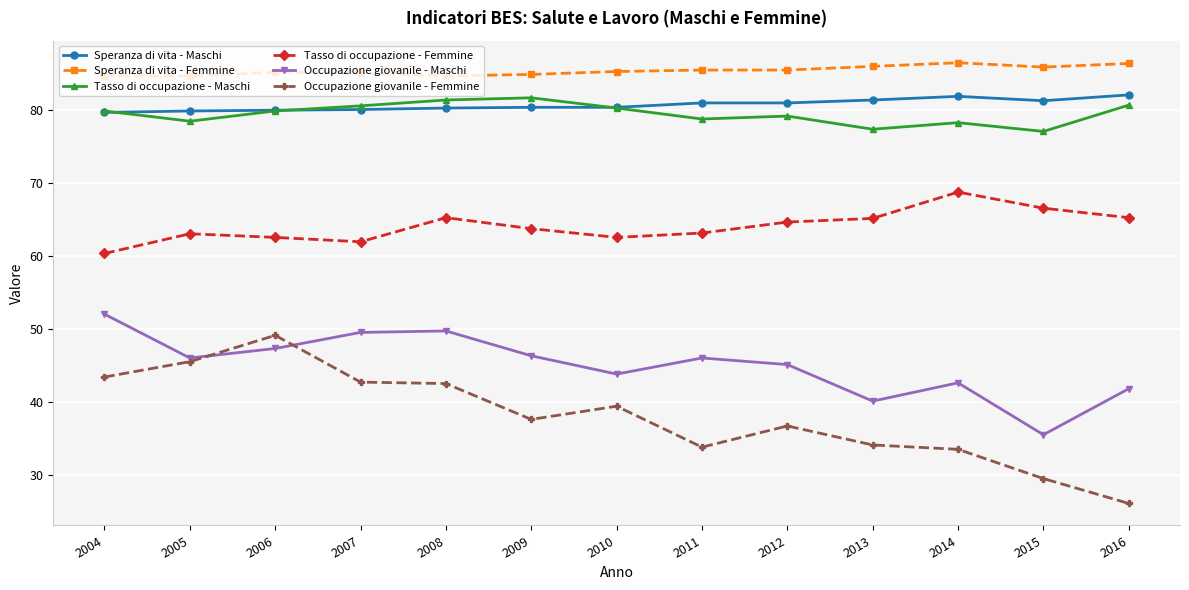

Between 2006 and 2013, which series saw the biggest shift?

Occupazione giovanile - Femmine